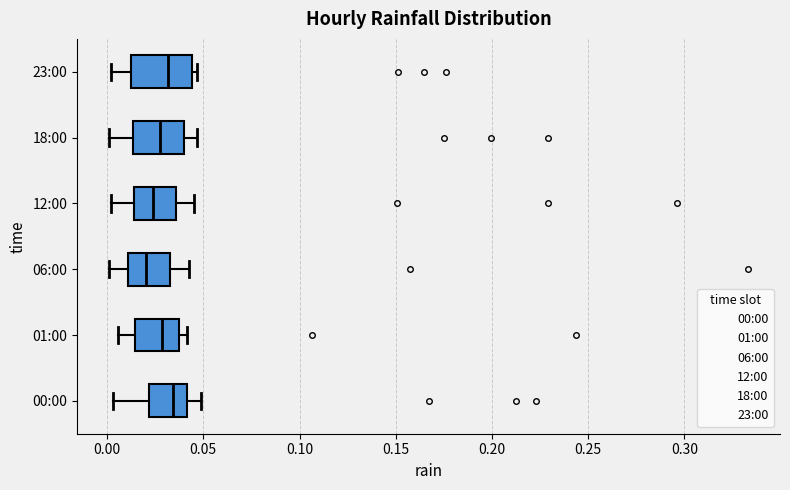

Reading bottom to top, transcribe this box plot: for each box, give where its median line is, the range the box spans, and where its two whiskers end, as read against the x-axis. The values are not printed on the chart, so give them approximately, as read against the axis.

00:00: median 0.035, box 0.020 to 0.040, whiskers 0.005 to 0.050
01:00: median 0.030, box 0.015 to 0.040, whiskers 0.005 to 0.040 (just right of the box's right edge)
06:00: median 0.020, box 0.010 to 0.035, whiskers 0.000 to 0.045
12:00: median 0.025, box 0.015 to 0.035, whiskers 0.000 to 0.045
18:00: median 0.030, box 0.015 to 0.040, whiskers 0.000 to 0.045
23:00: median 0.030, box 0.010 to 0.045, whiskers 0.000 to 0.045 (just right of the box's right edge)